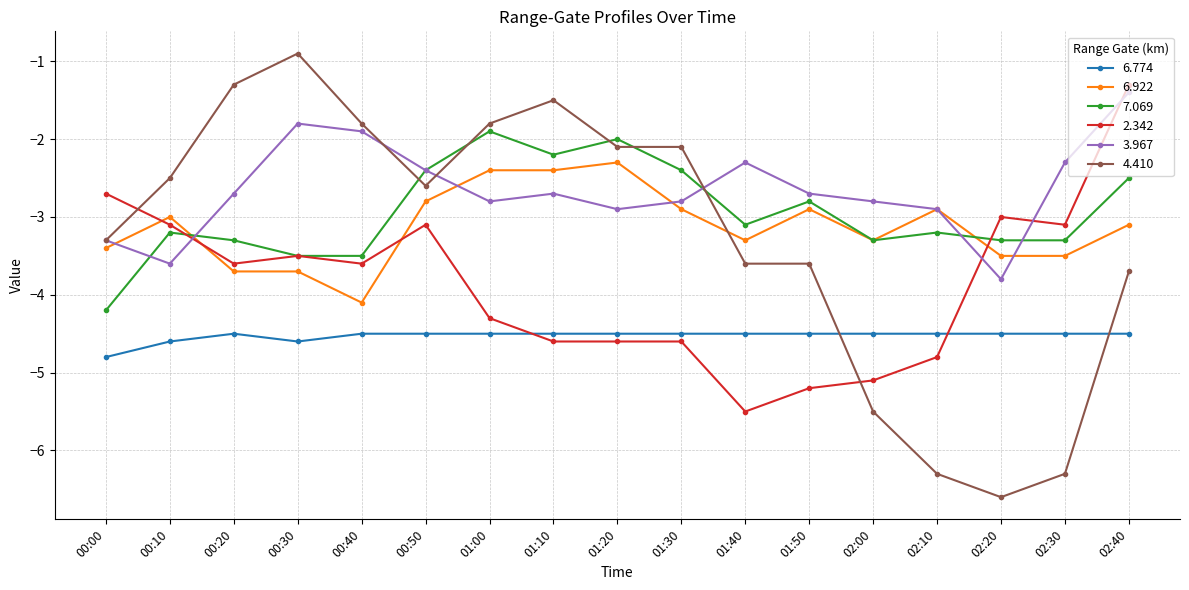

What is the approximate value of 7.069 at 00:30?

-3.5